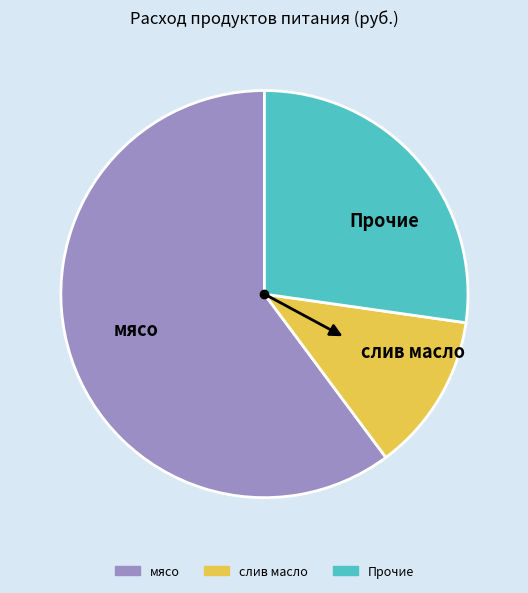

Is мясо the majority of the pie?

Yes